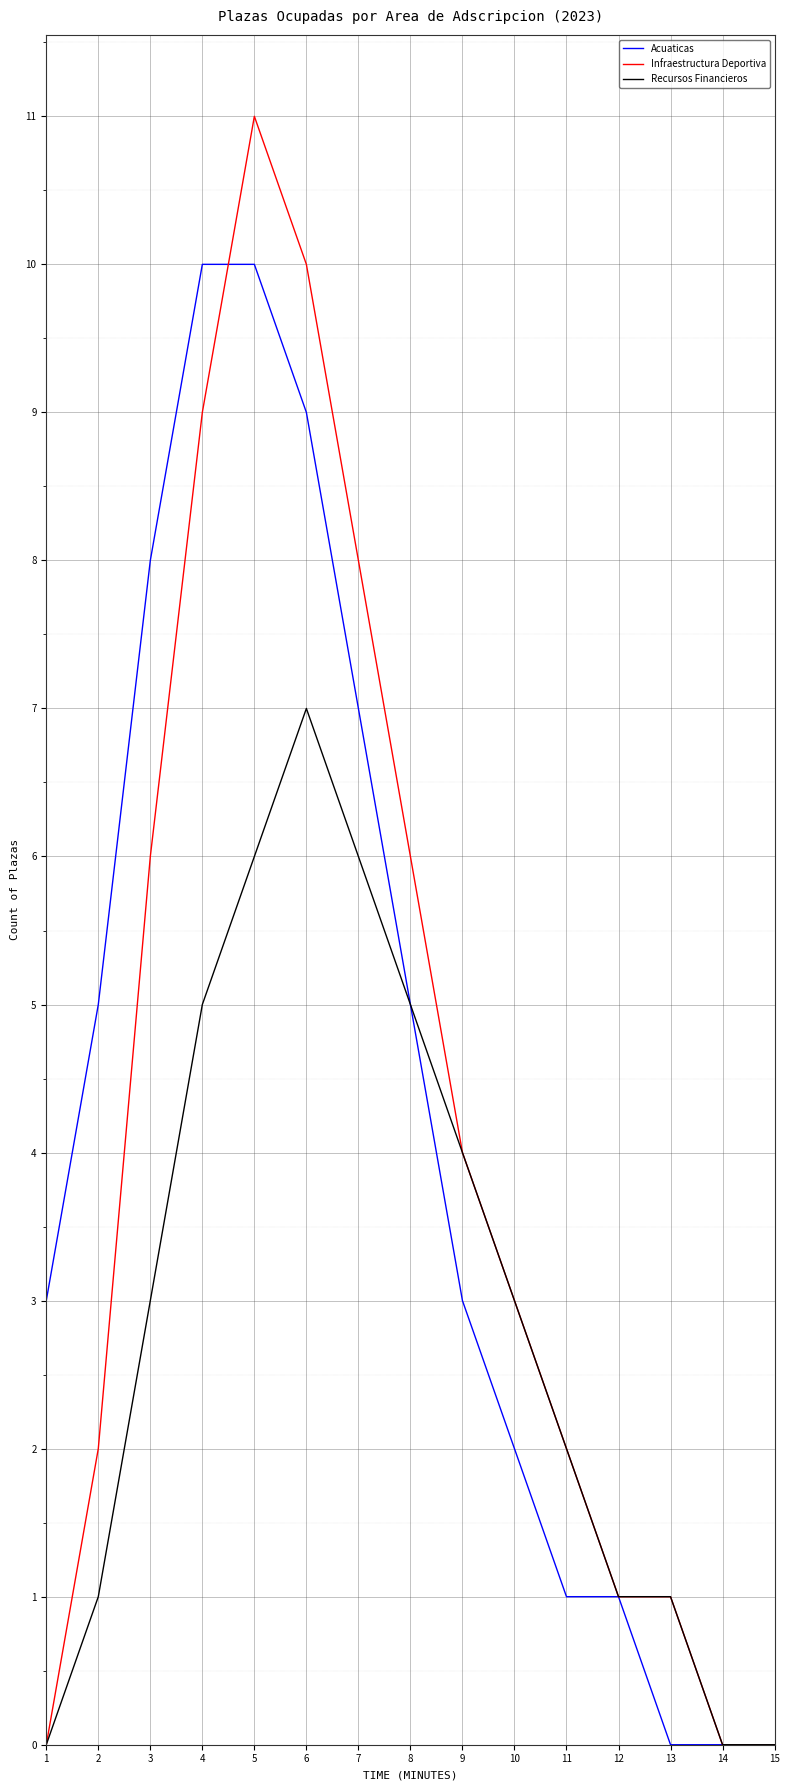

What is the difference between the maximum and second lowest values in the Acuaticas series?

10